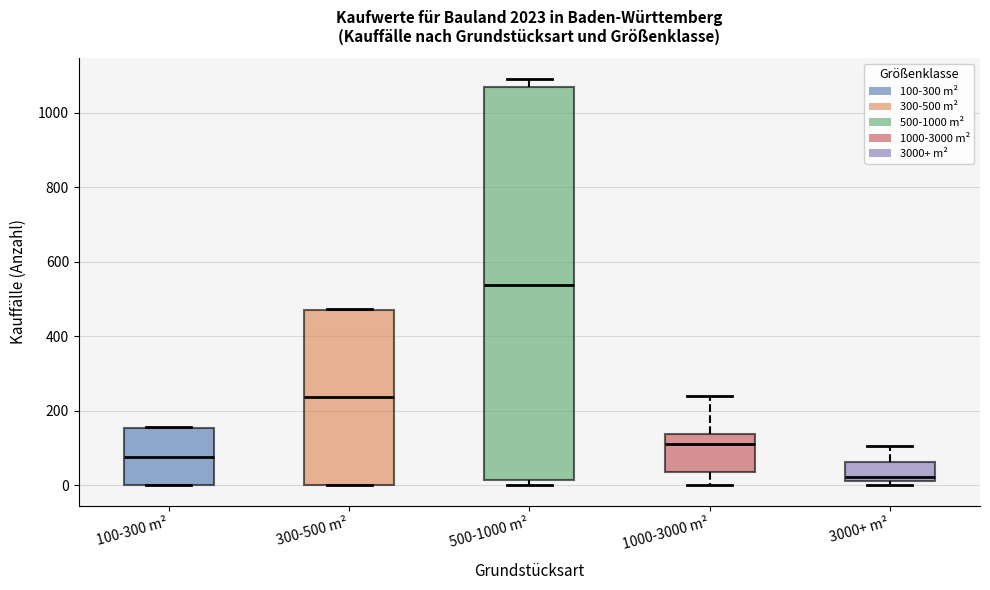

Which box's median line is the lowest?

3000+ m²